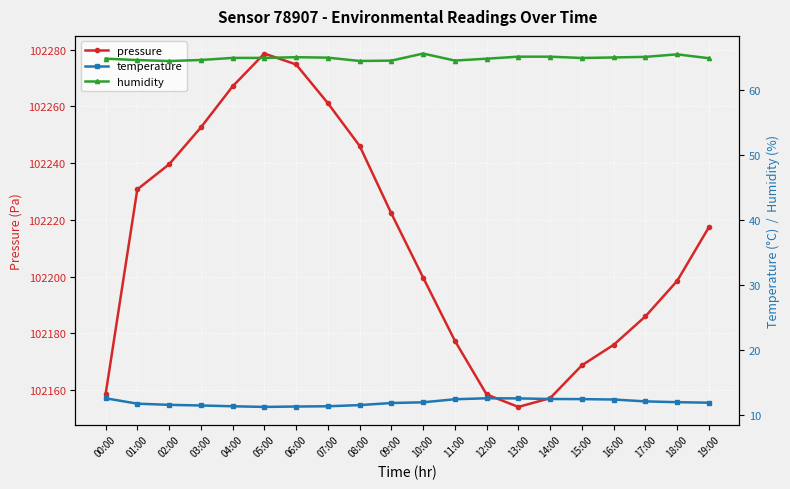

At which label does humidity reach its peak?

10:00